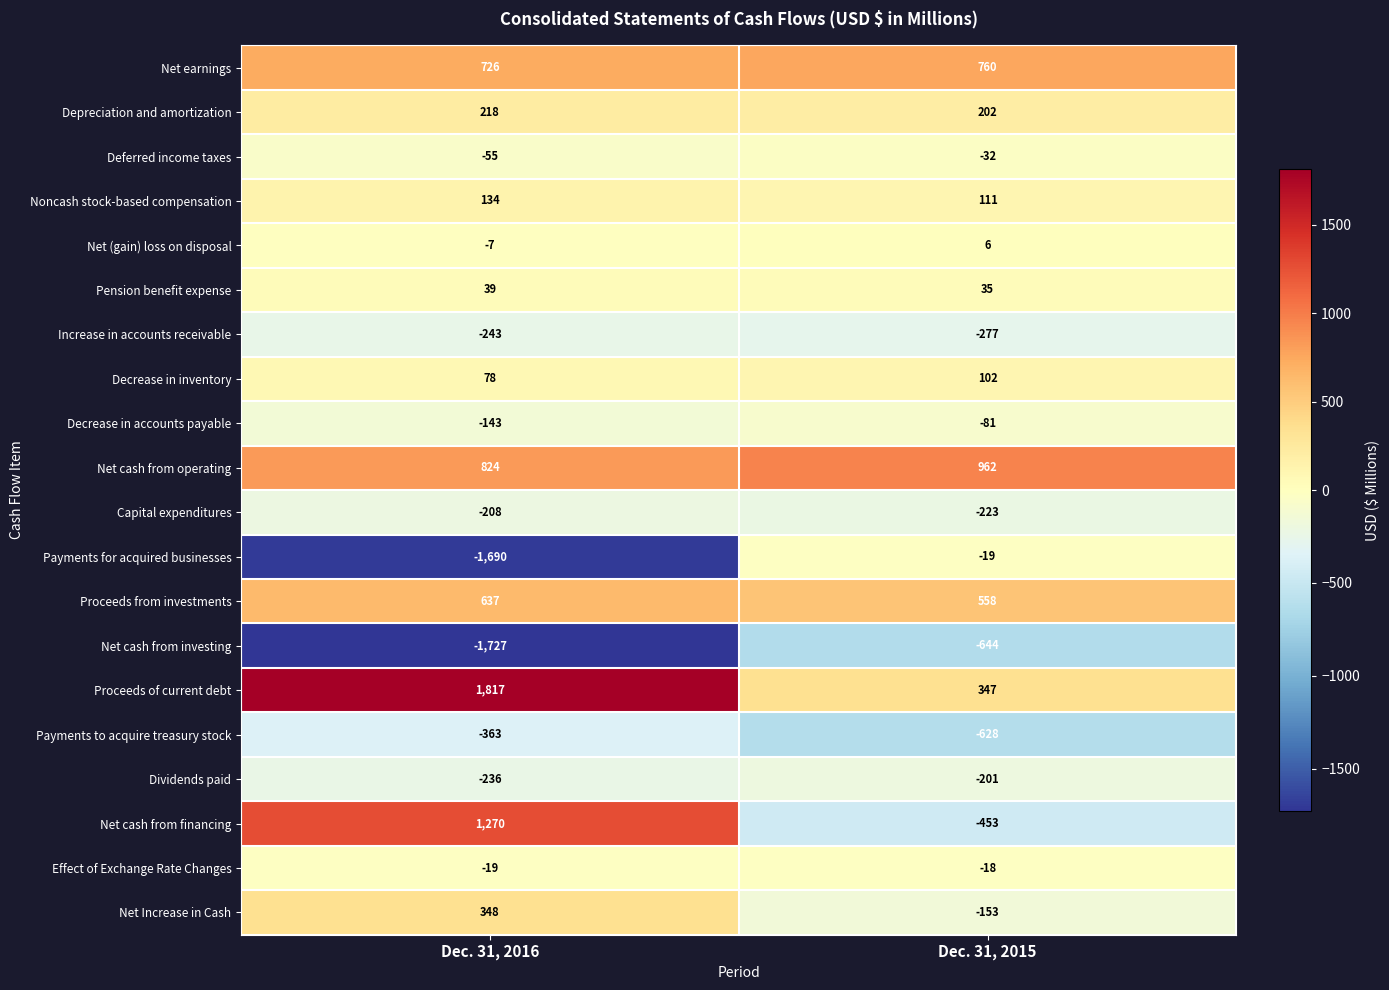

List the series in order of their peak value, highest first.

Proceeds of current debt, Net cash from financing, Net cash from operating, Net earnings, Proceeds from investments, Net Increase in Cash, Depreciation and amortization, Noncash stock-based compensation, Decrease in inventory, Pension benefit expense, Net (gain) loss on disposal, Effect of Exchange Rate Changes, Payments for acquired businesses, Deferred income taxes, Decrease in accounts payable, Dividends paid, Capital expenditures, Increase in accounts receivable, Payments to acquire treasury stock, Net cash from investing